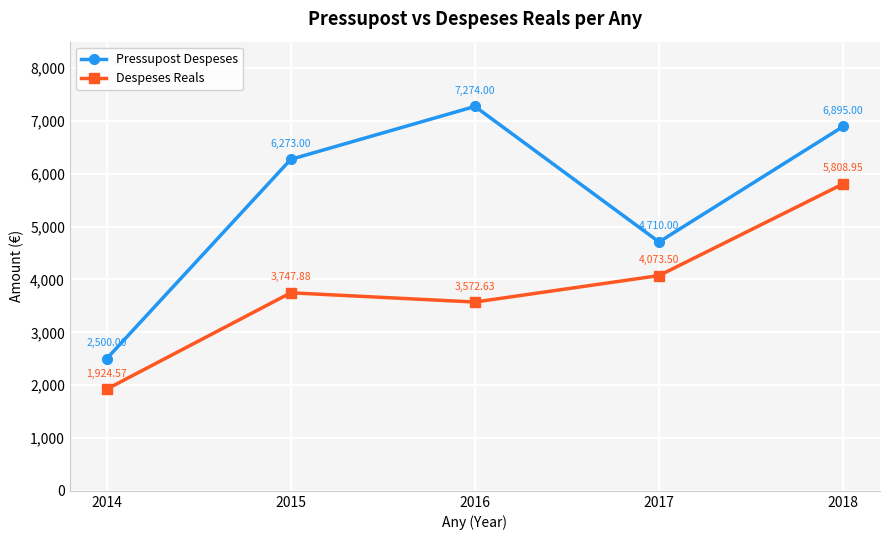

Which series has the widest spread of values?

Pressupost Despeses